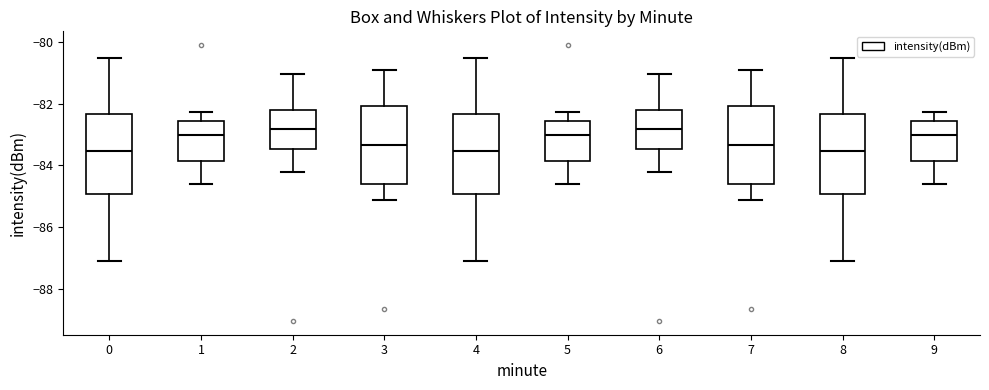

Where does the lower whisker of the box at x = 6 end on the y-axis? The values are not printed on the chart, so give them approximately, as read against the axis.

-84.2